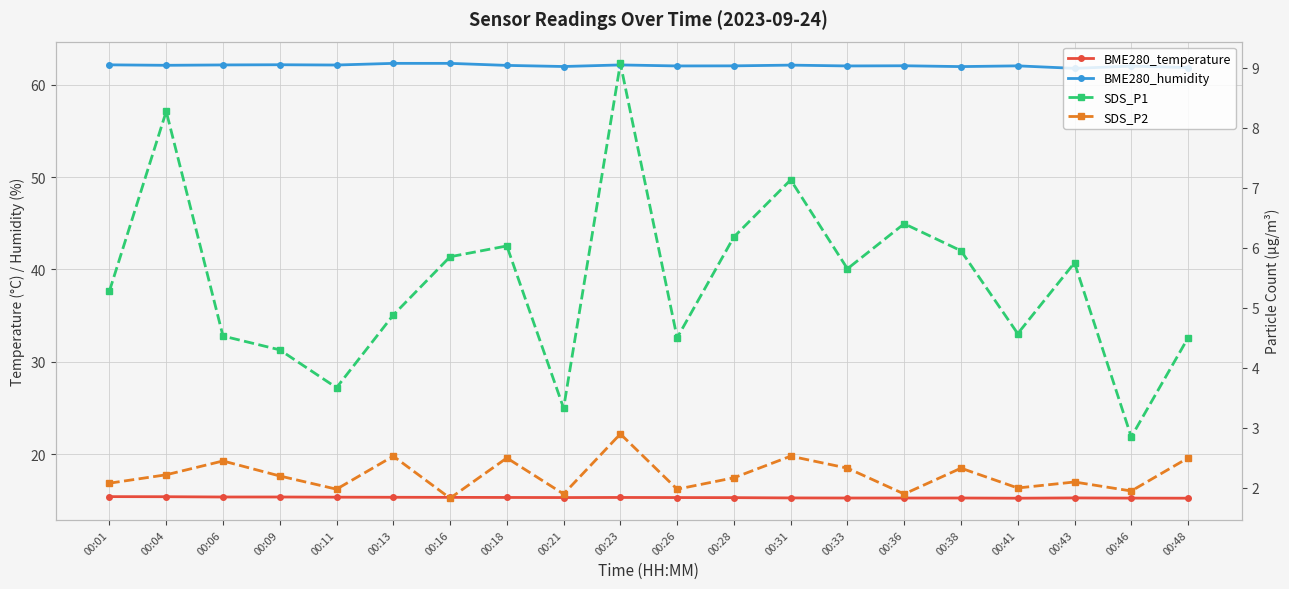

At which label does SDS_P2 first exceed 2?

00:01